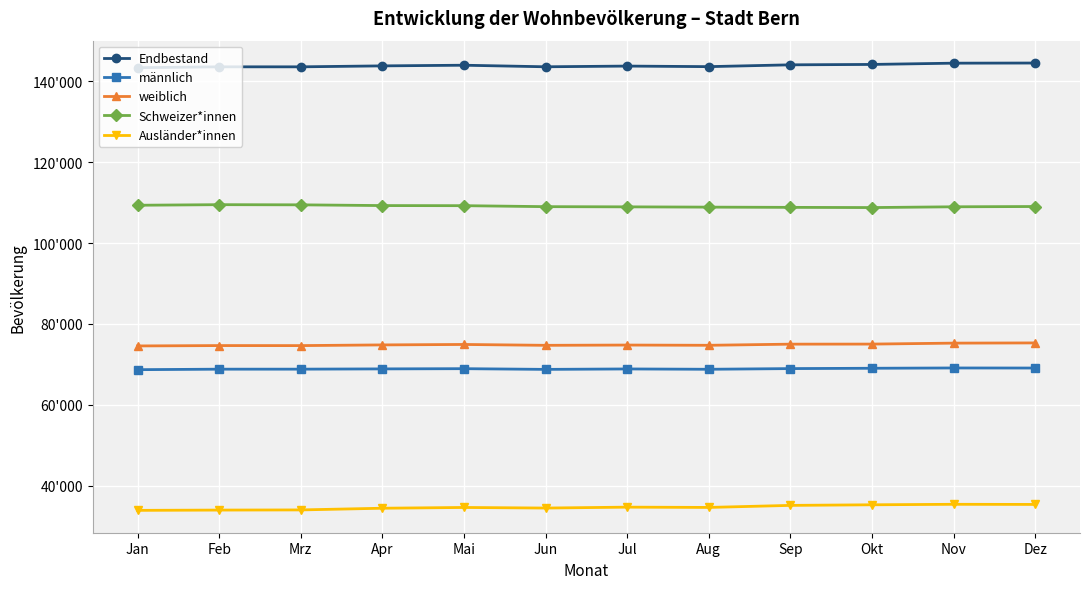

Does the chart have visible grid lines?

Yes